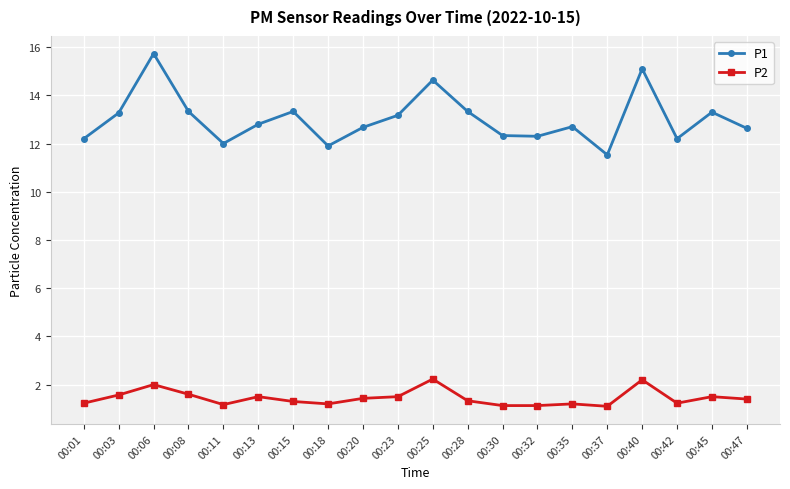

True or false: P1 and P2 intersect in this chart.

False